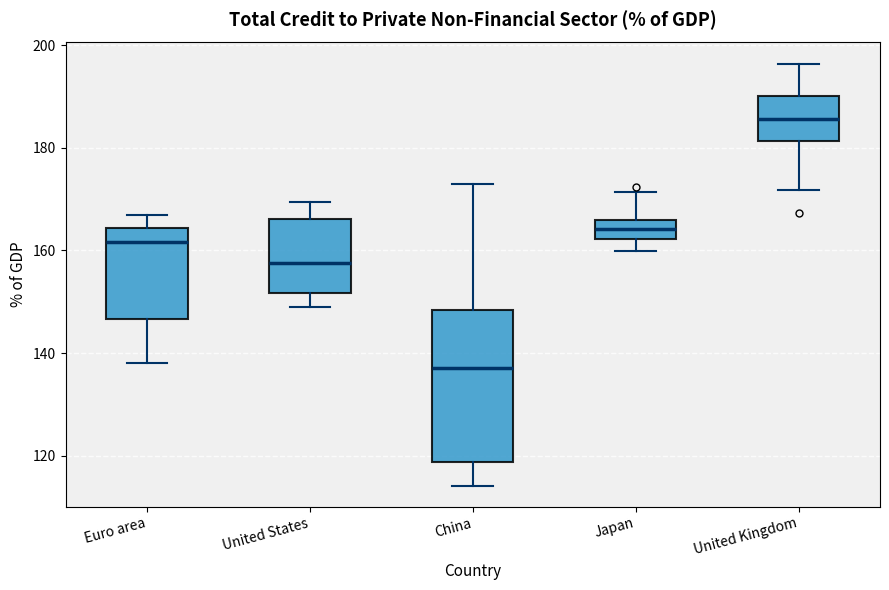

Reading left to right, transcribe this box plot: for each box, give where its median line is, the range the box spans, and where its two whiskers end, as read against the y-axis. The values are not printed on the chart, so give them approximately, as read against the axis.

Euro area: median 162, box 146 to 164, whiskers 138 to 168
United States: median 158, box 152 to 166, whiskers 148 to 170
China: median 138, box 118 to 148, whiskers 114 to 172
Japan: median 164, box 162 to 166, whiskers 160 to 172
United Kingdom: median 186, box 182 to 190, whiskers 172 to 196